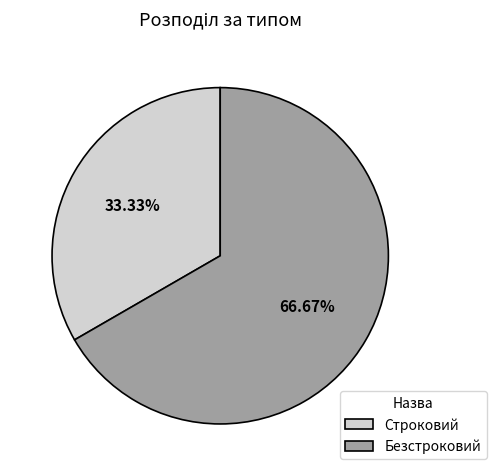

To the nearest percent, what is the difference between the Строковий and Безстроковий slice percentages?

33%